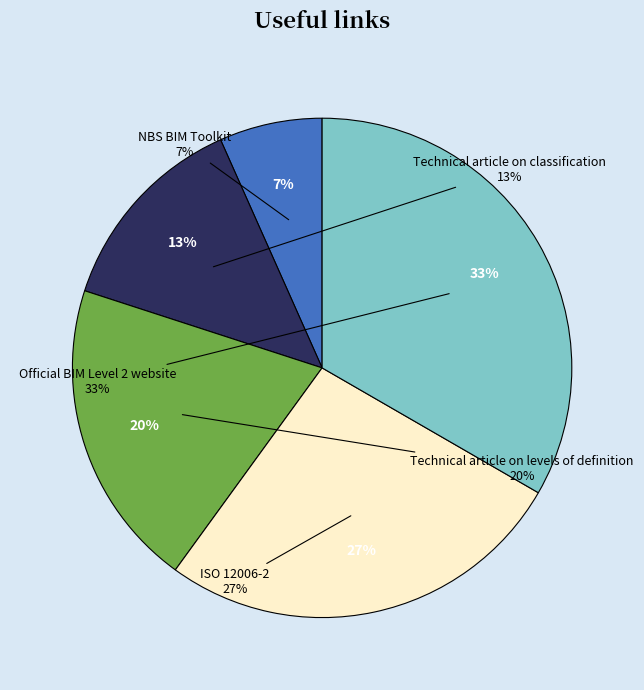

To the nearest percent, what portion does ISO 12006-2 represent?

27%